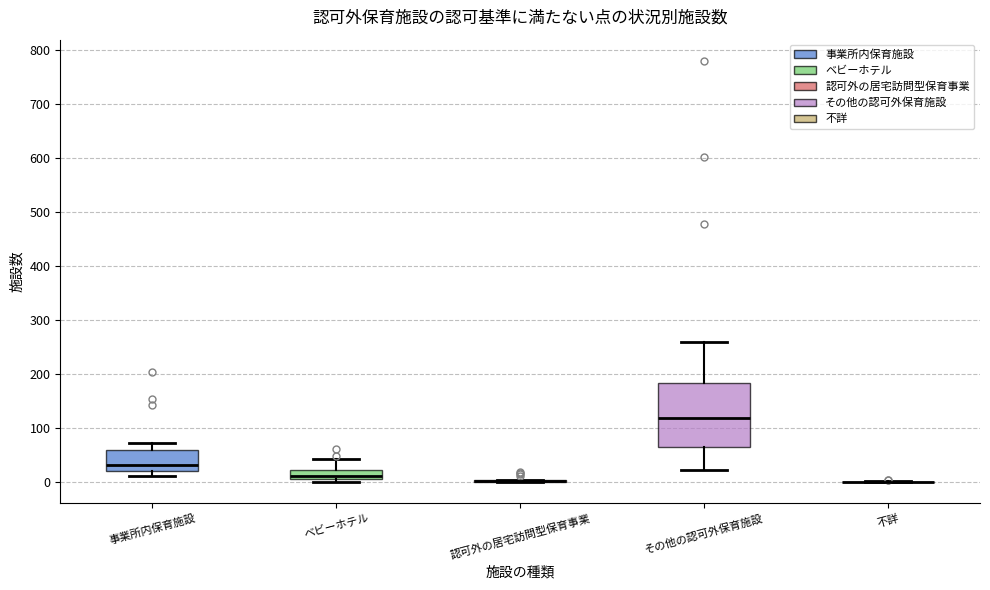

Where does the lower whisker of the box for 事業所内保育施設 end on the y-axis? The values are not printed on the chart, so give them approximately, as read against the axis.

10